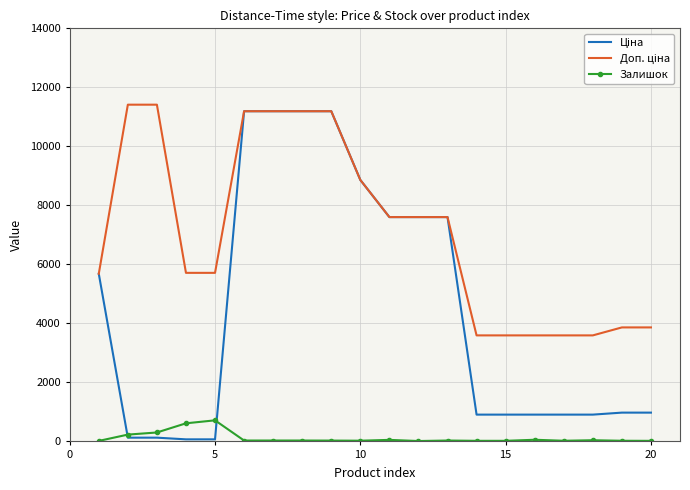

What is the greatest value displayed?

11410.0